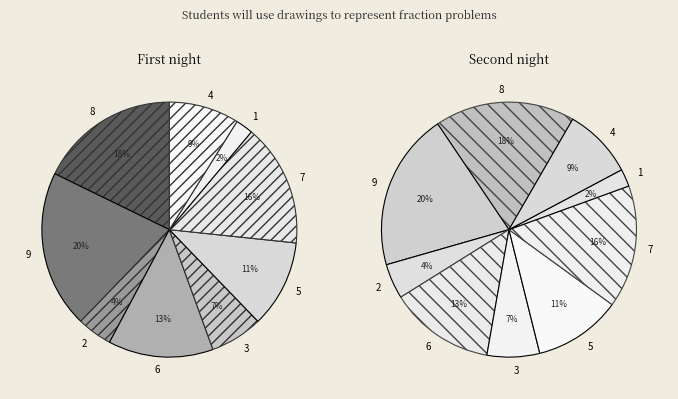

True or false: 1 accounts for 1% of the total.

False